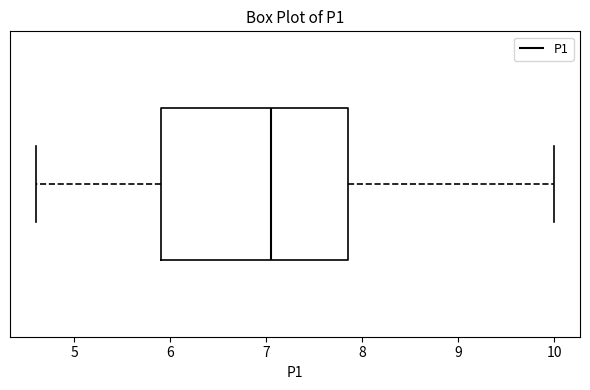

Transcribe this box plot: give where the median line is, the range the box spans, and where the two whiskers end, as read against the x-axis. The values are not printed on the chart, so give them approximately, as read against the axis.

median 7.1, box 5.9 to 7.9, whiskers 4.6 to 10.0